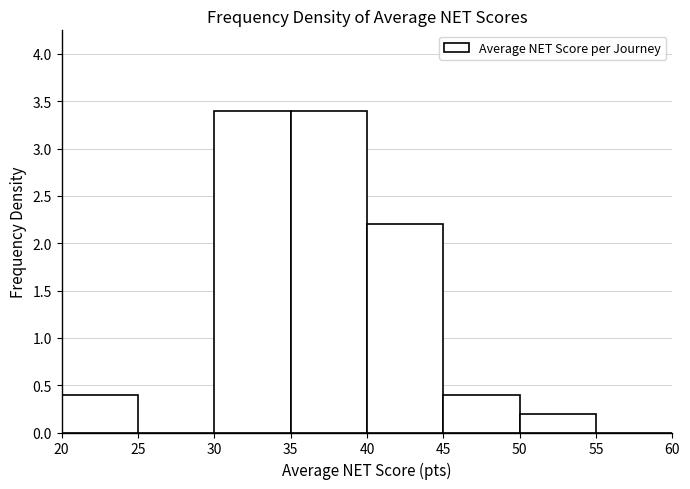

How tall is the bar that spans 50 to 55 on the x-axis? The values are not printed on the chart, so give them approximately, as read against the axis.

0.2